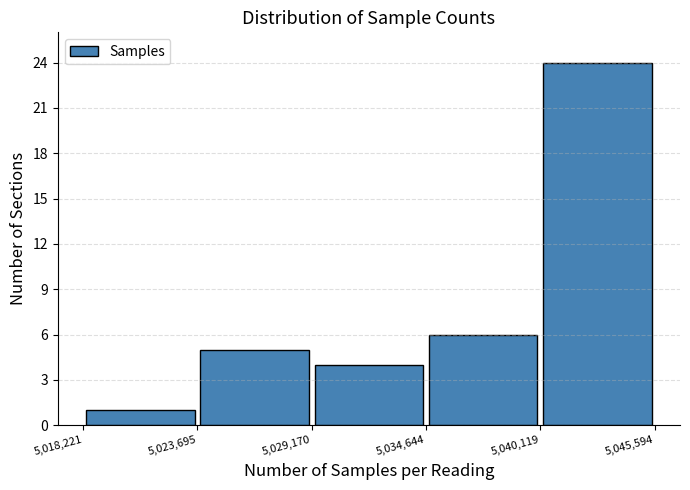

Reading left to right, list every bar in this chart as the range it spans on the x-axis followed by its height. The values are not printed on the chart, so give them approximately, as read against the axis.

5,018,221 to 5,023,695: 1
5,023,695 to 5,029,170: 5
5,029,170 to 5,034,644: 4
5,034,644 to 5,040,119: 6
5,040,119 to 5,045,594: 24